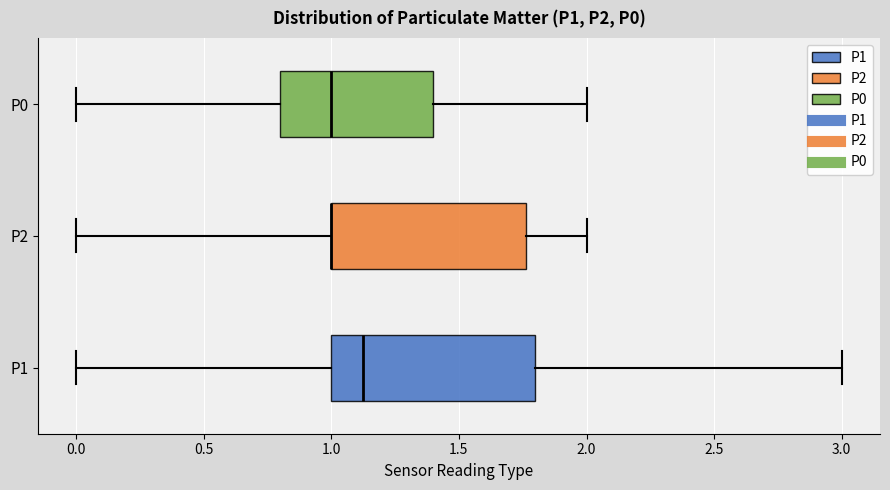

Where does the median line of the box for P1 sit on the x-axis? The values are not printed on the chart, so give them approximately, as read against the axis.

1.15